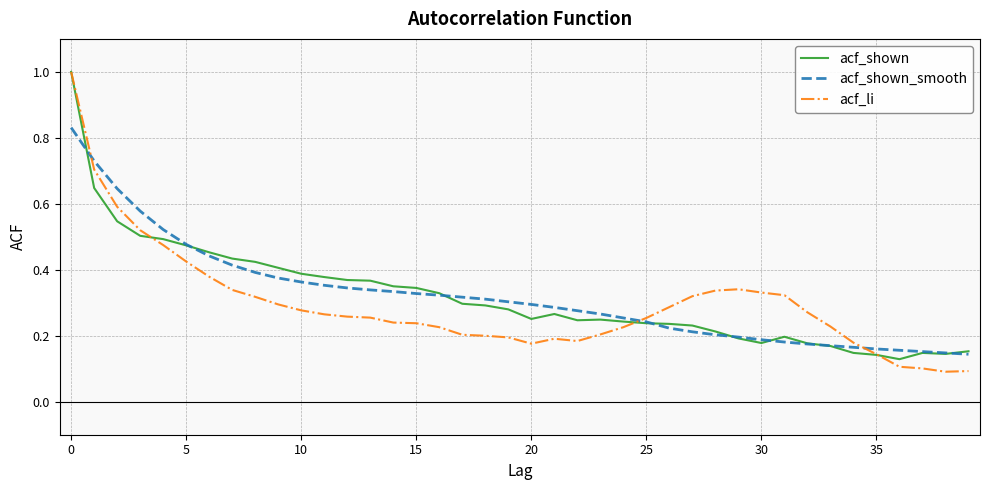

What is the highest value of the acf_li series?

1.0